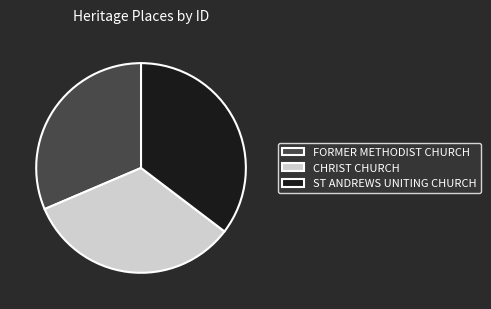

Does ST ANDREWS UNITING CHURCH represent more than half of the total?

No